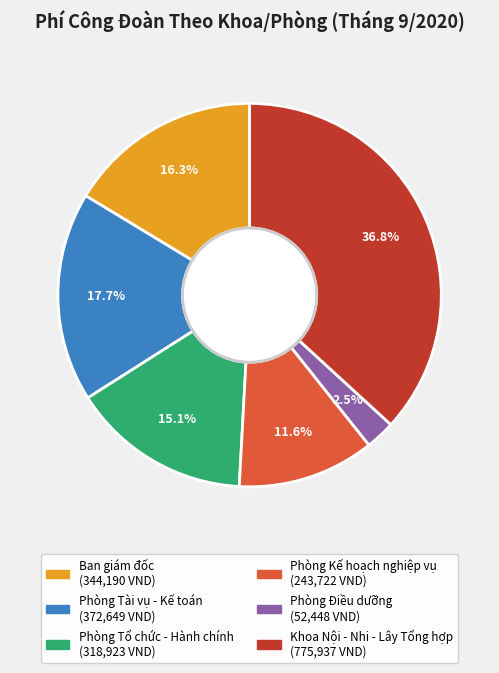

Is there a majority slice in this chart?

No